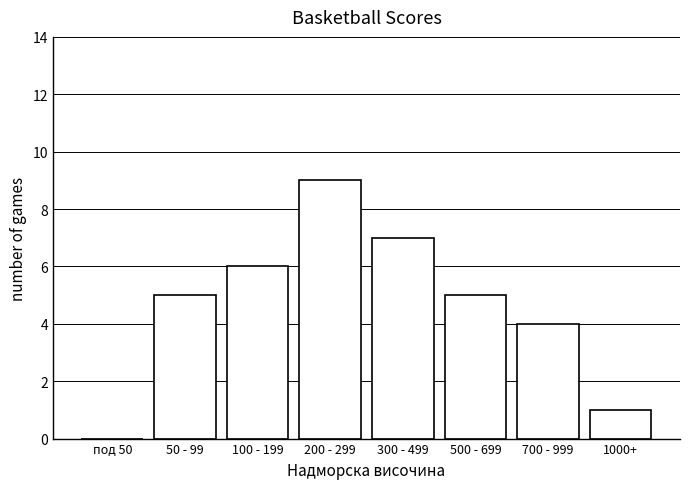

Reading right to left, extract all data points from this chart.

1000+=1	700 - 999=4	500 - 699=5	300 - 499=7	200 - 299=9	100 - 199=6	50 - 99=5	под 50=0